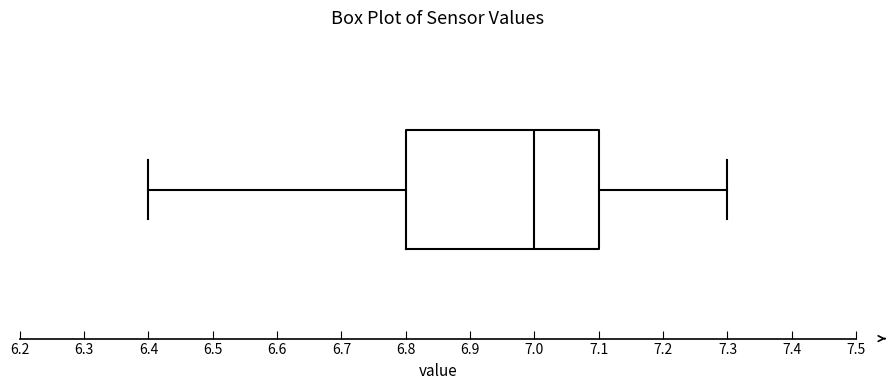

Transcribe this box plot: give where the median line is, the range the box spans, and where the two whiskers end, as read against the x-axis. The values are not printed on the chart, so give them approximately, as read against the axis.

median 7.0, box 6.8 to 7.1, whiskers 6.4 to 7.3